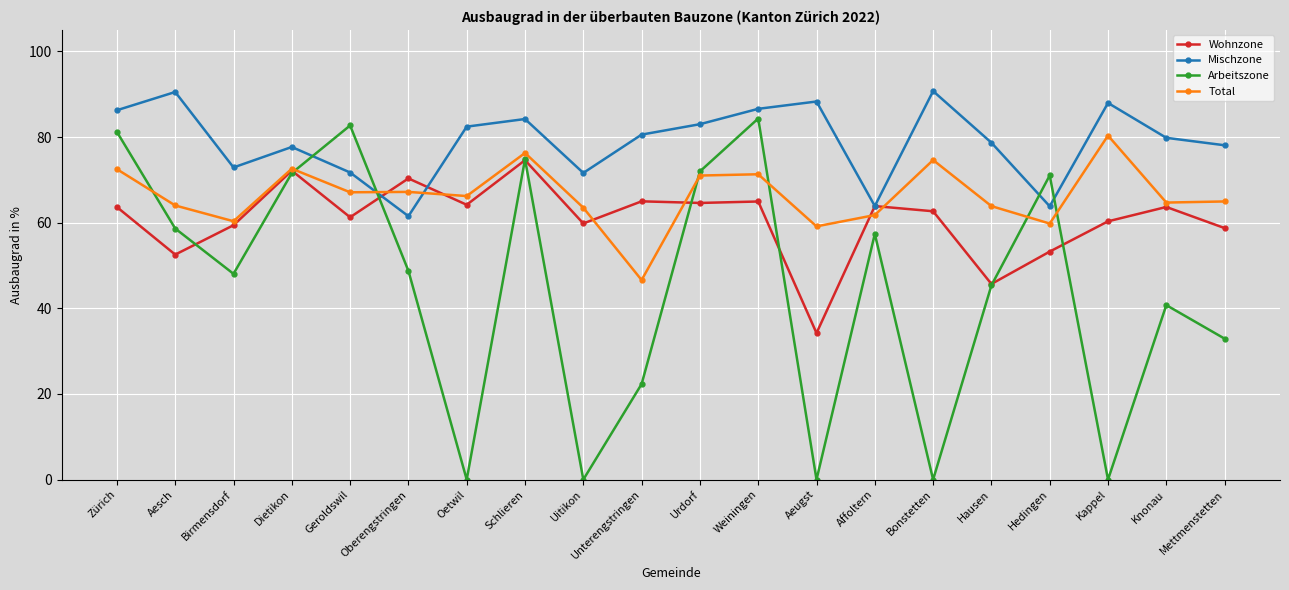

True or false: Arbeitszone and Mischzone cross at least once.

True